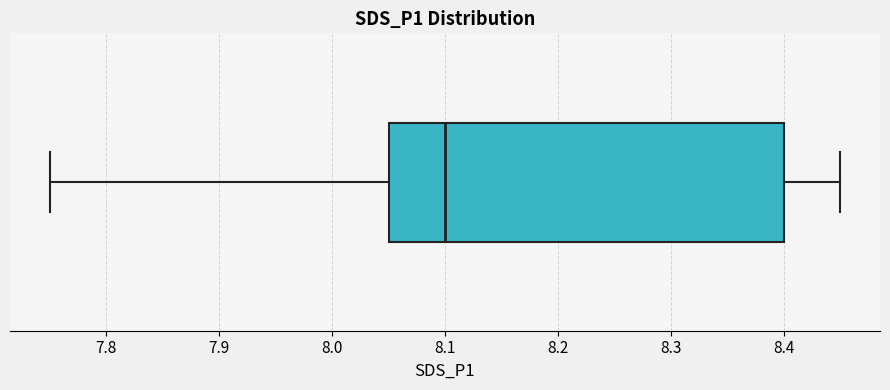

Transcribe this box plot: give where the median line is, the range the box spans, and where the two whiskers end, as read against the x-axis. The values are not printed on the chart, so give them approximately, as read against the axis.

median 8.10, box 8.05 to 8.40, whiskers 7.75 to 8.45